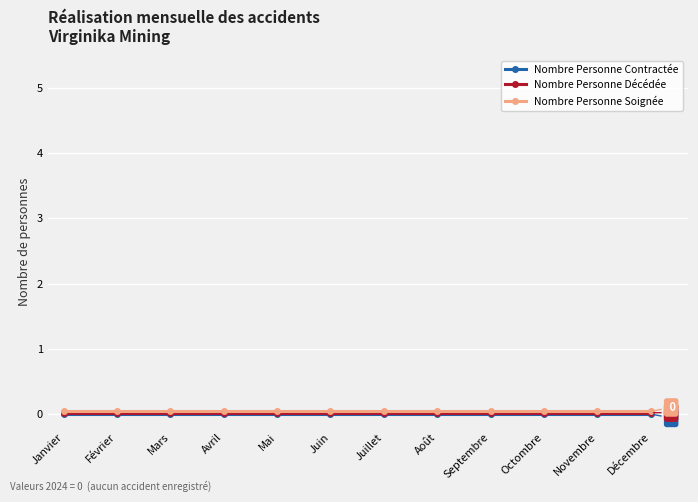

What is the label of the 4th point from the right?

Septembre